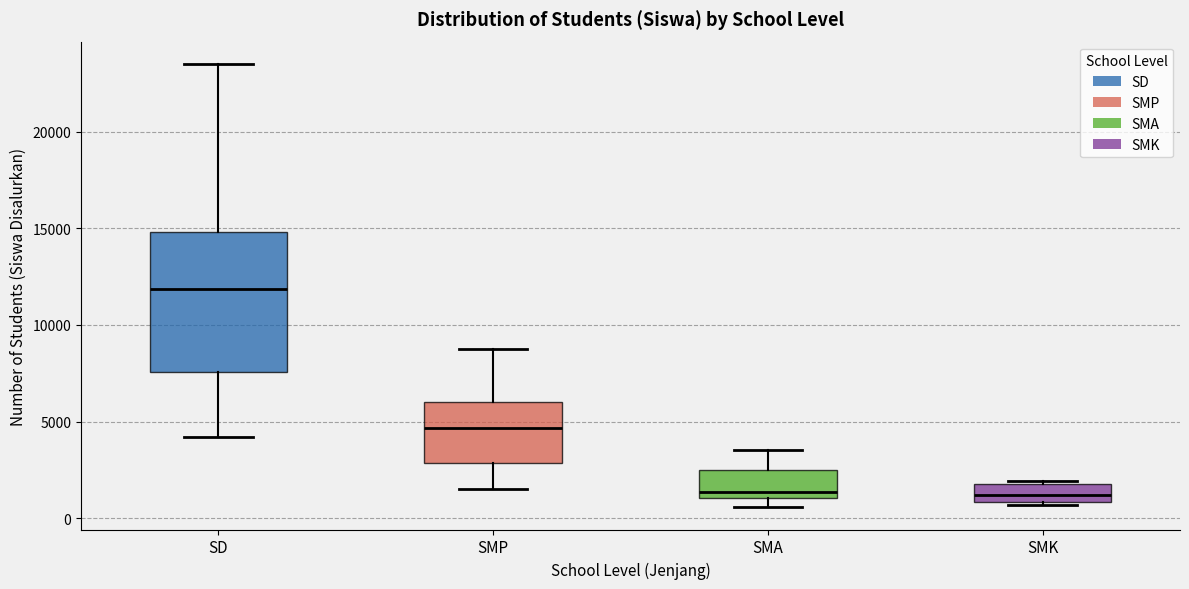

Reading left to right, read every box against the y-axis: the position of its median line, the range the box covers, and the ends of its whiskers. The values are not printed on the chart, so give them approximately, as read against the axis.

SD: median 12000, box 7500 to 15000, whiskers 4000 to 23500
SMP: median 4500, box 3000 to 6000, whiskers 1500 to 8500
SMA: median 1500, box 1000 to 2500, whiskers 500 to 3500
SMK: median 1000 (inside the box), box 1000 to 2000, whiskers 500 to 2000